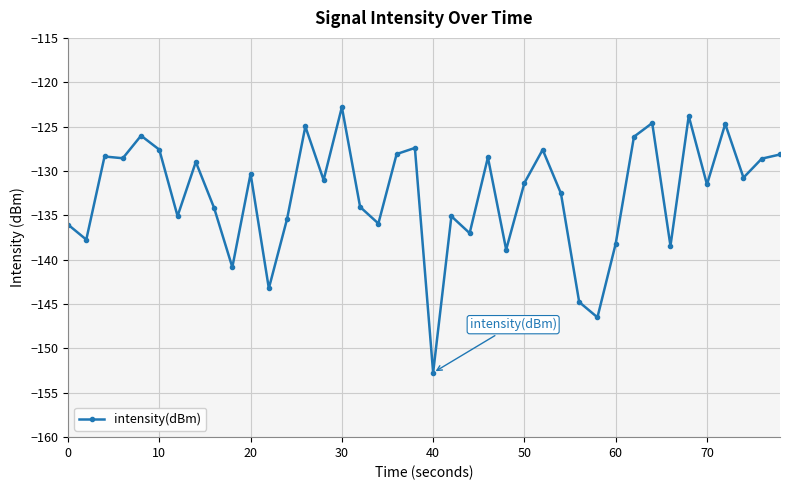

What is the value of the 30th point from the left?

-146.5